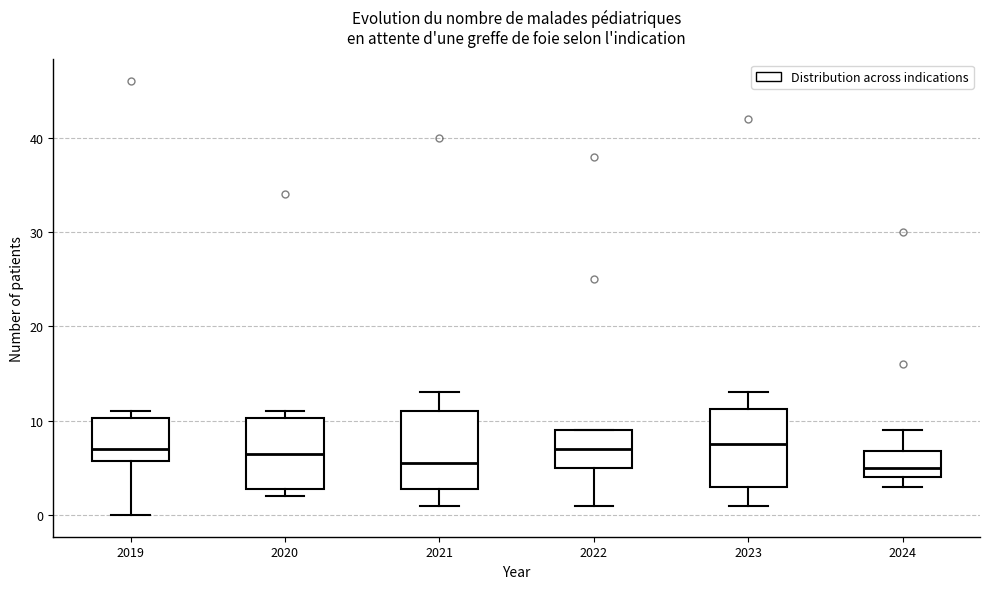

Where is the lower edge of the box at x = 2024 on the y-axis? The values are not printed on the chart, so give them approximately, as read against the axis.

4